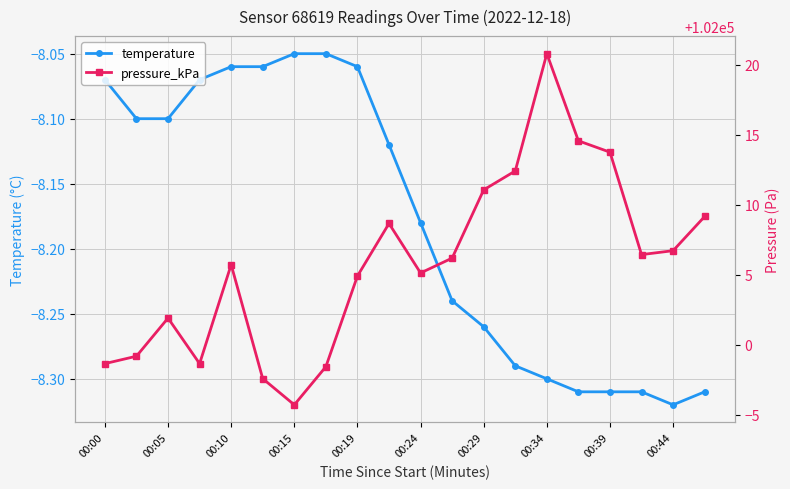

Is it true that temperature equals -8.1 at 00:05?

True